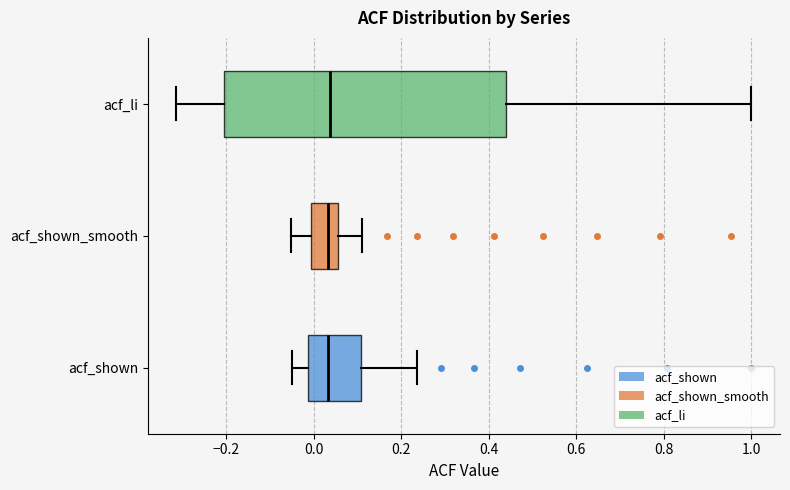

Reading bottom to top, transcribe this box plot: for each box, give where its median line is, the range the box spans, and where its two whiskers end, as read against the x-axis. The values are not printed on the chart, so give them approximately, as read against the axis.

acf_shown: median 0.04, box -0.02 to 0.10, whiskers -0.06 to 0.24
acf_shown_smooth: median 0.04, box 0.00 to 0.06, whiskers -0.06 to 0.12
acf_li: median 0.04, box -0.20 to 0.44, whiskers -0.32 to 1.00